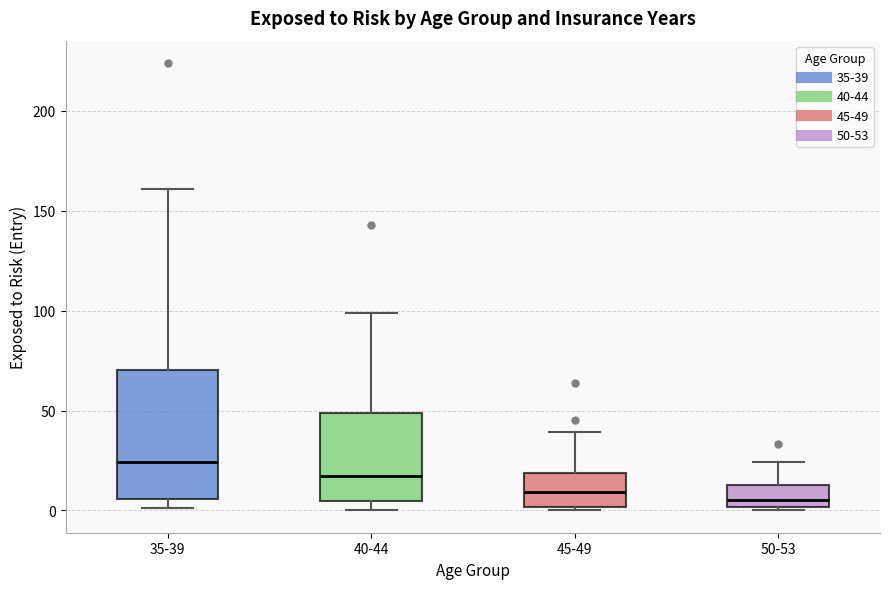

Where does the upper whisker of the box for 35-39 end on the y-axis? The values are not printed on the chart, so give them approximately, as read against the axis.

160